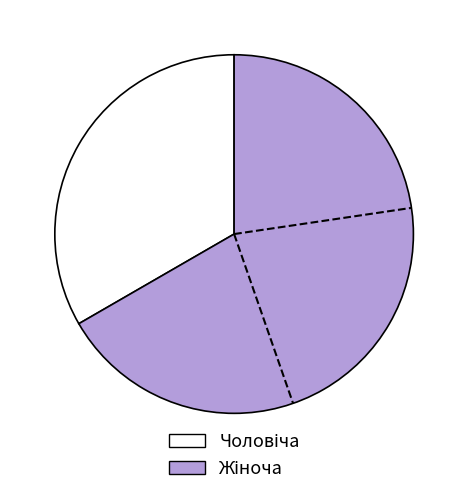

Is there a majority slice in this chart?

Yes